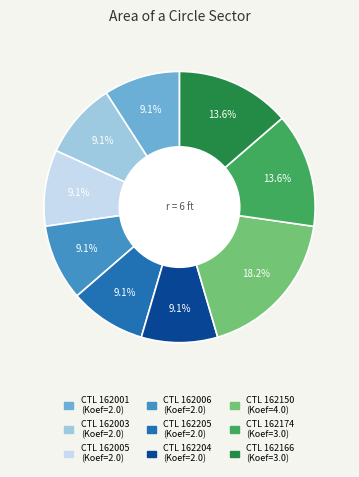

Is there a majority slice in this chart?

No